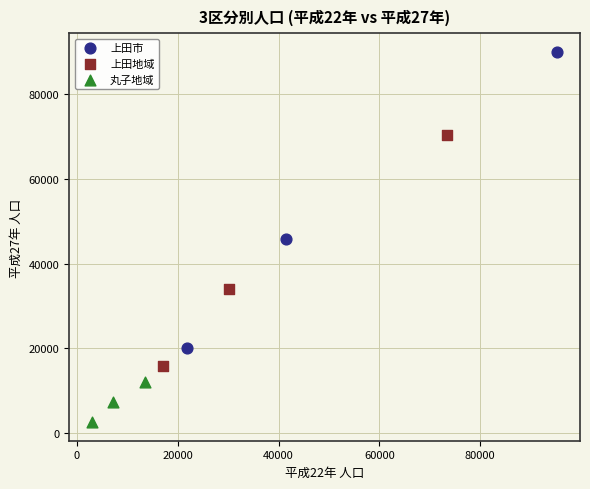

Which series contains the highest Y value?

上田市